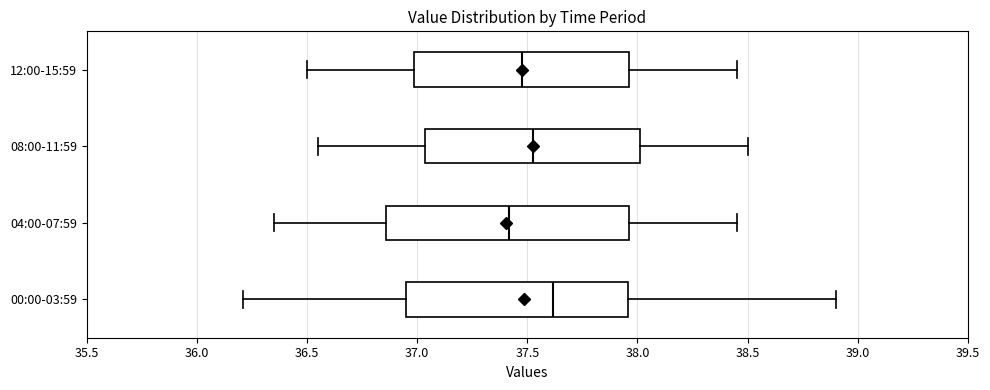

Reading bottom to top, read every box against the x-axis: the position of its median line, the range the box covers, and the ends of its whiskers. The values are not printed on the chart, so give them approximately, as read against the axis.

00:00-03:59: median 37.60, box 36.95 to 37.95, whiskers 36.20 to 38.90
04:00-07:59: median 37.40, box 36.85 to 37.95, whiskers 36.35 to 38.45
08:00-11:59: median 37.55, box 37.05 to 38.00, whiskers 36.55 to 38.50
12:00-15:59: median 37.50, box 37.00 to 37.95, whiskers 36.50 to 38.45